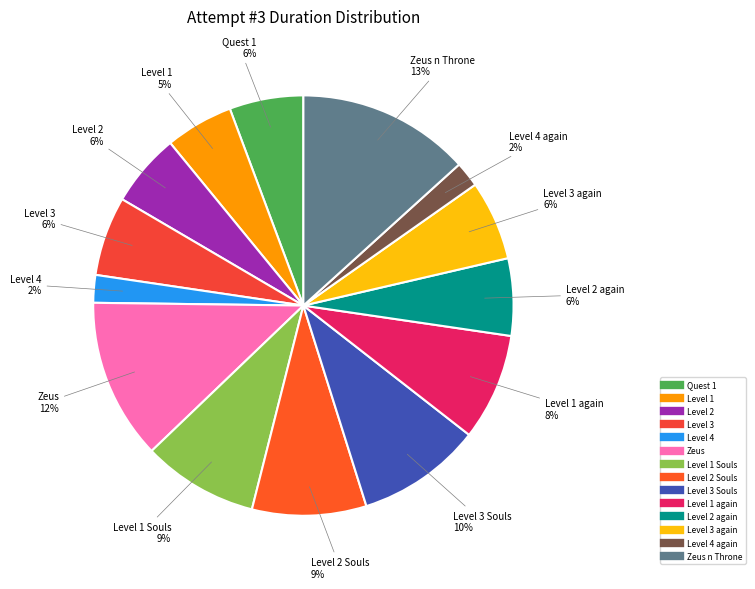

How many slices are in this pie chart?

14